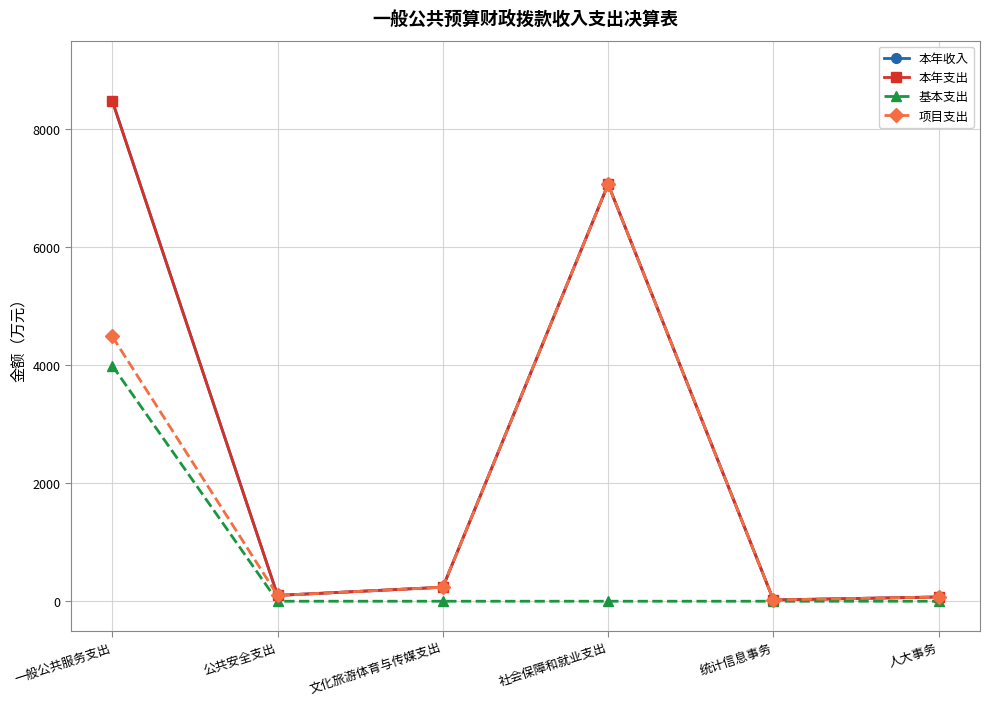

How many lines are shown in the chart?

4